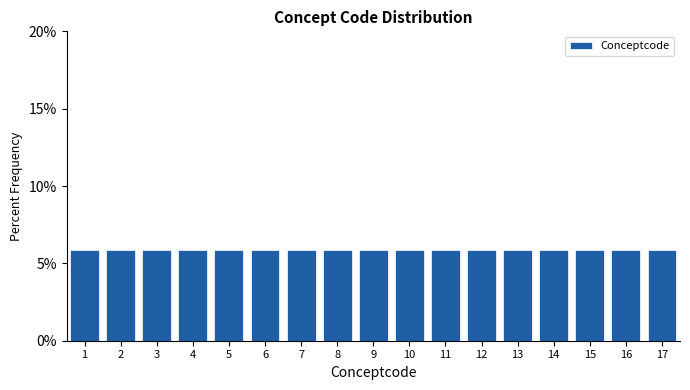

Reading left to right, transcribe this chart: for each bar, give the range it covers on the x-axis and its height. The values are not printed on the chart, so give them approximately, as read against the axis.

0.5 to 1.5: 6
1.5 to 2.5: 6
2.5 to 3.5: 6
3.5 to 4.5: 6
4.5 to 5.5: 6
5.5 to 6.5: 6
6.5 to 7.5: 6
7.5 to 8.5: 6
8.5 to 9.5: 6
9.5 to 10.5: 6
10.5 to 11.5: 6
11.5 to 12.5: 6
12.5 to 13.5: 6
13.5 to 14.5: 6
14.5 to 15.5: 6
15.5 to 16.5: 6
16.5 to 17.5: 6